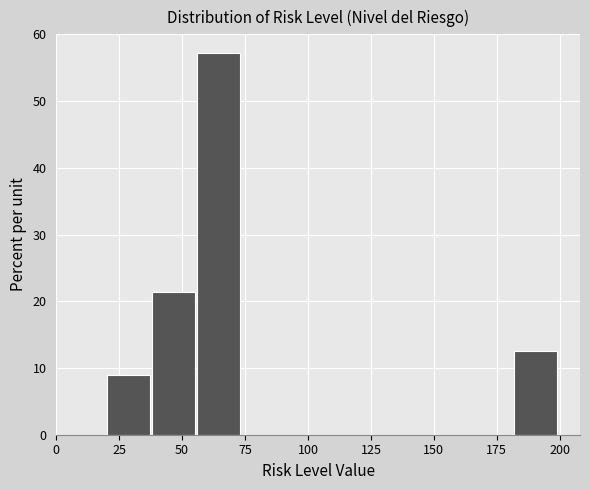

Read against the x-axis, roughly where is the centre of the tallest bar?

65